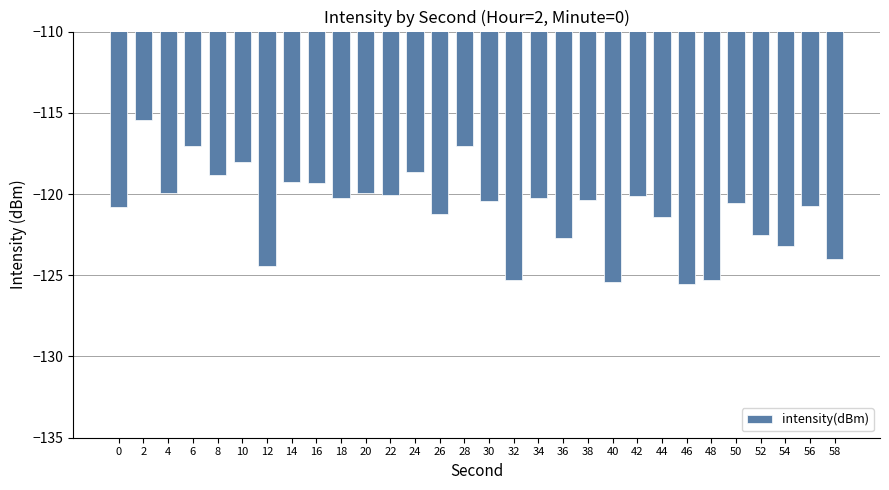

How many bars are there in total?

30